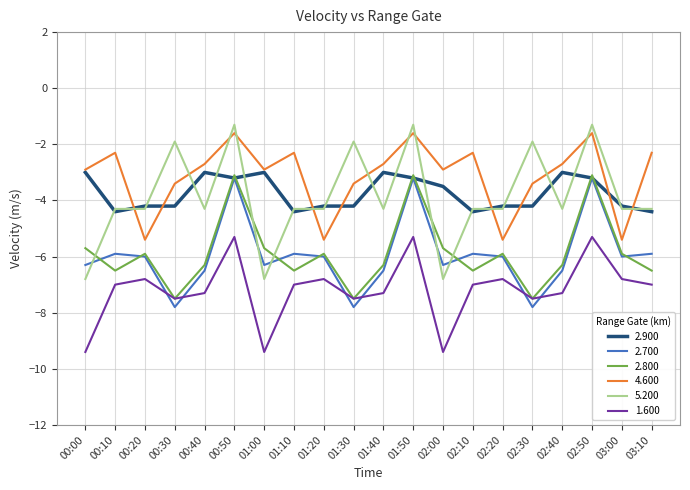

Is this an area chart (filled region under the line)?

No